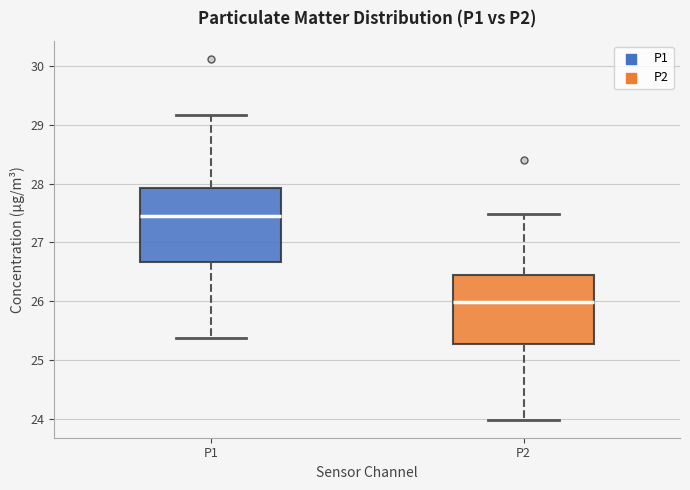

Reading left to right, transcribe this box plot: for each box, give where its median line is, the range the box spans, and where its two whiskers end, as read against the y-axis. The values are not printed on the chart, so give them approximately, as read against the axis.

P1: median 27.5, box 26.7 to 27.9, whiskers 25.4 to 29.2
P2: median 26.0, box 25.3 to 26.4, whiskers 24.0 to 27.5